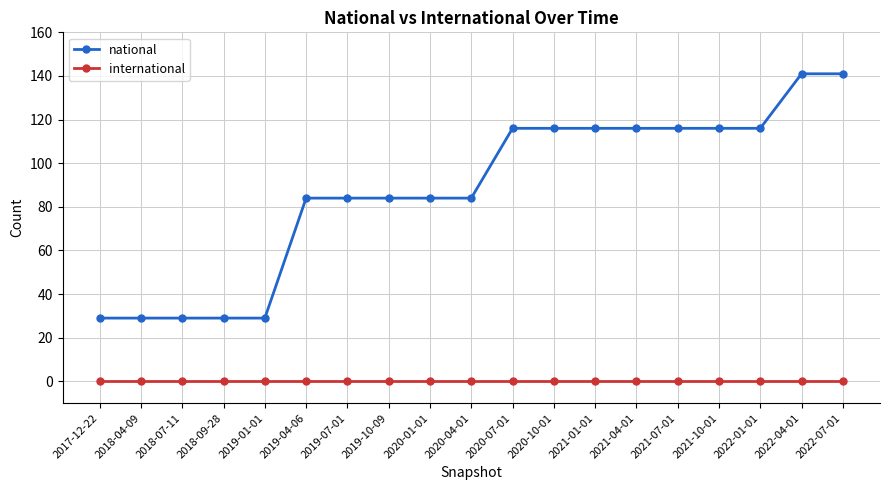

How many series are shown in this chart?

2